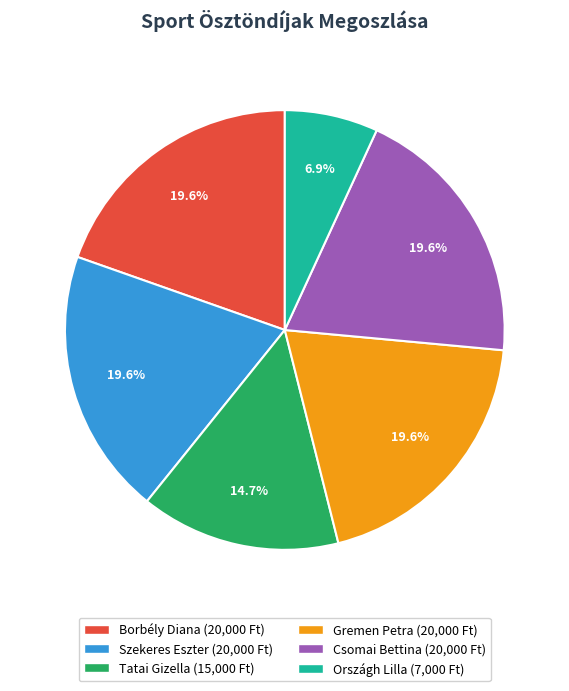

Does any single category account for the majority?

No